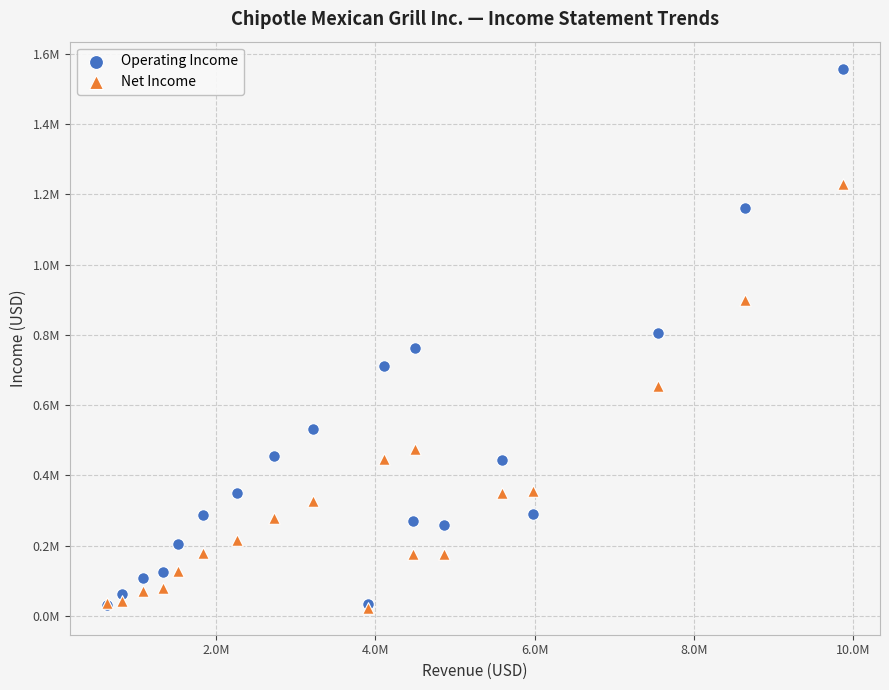

What are all the series names shown in the legend?

Operating Income, Net Income